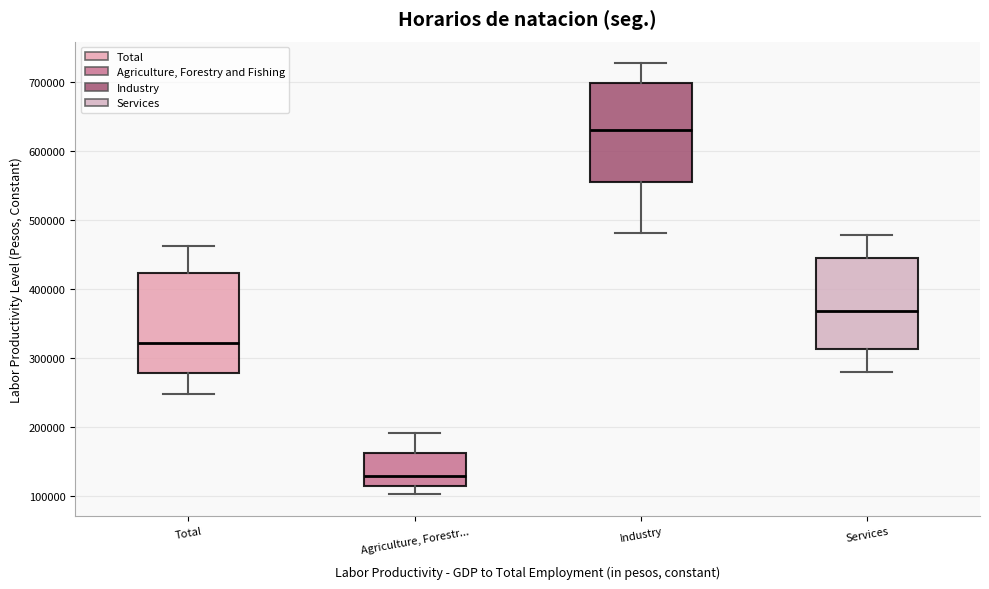

Where does the lower whisker of the box for Agriculture, Forestr... end on the y-axis? The values are not printed on the chart, so give them approximately, as read against the axis.

100000